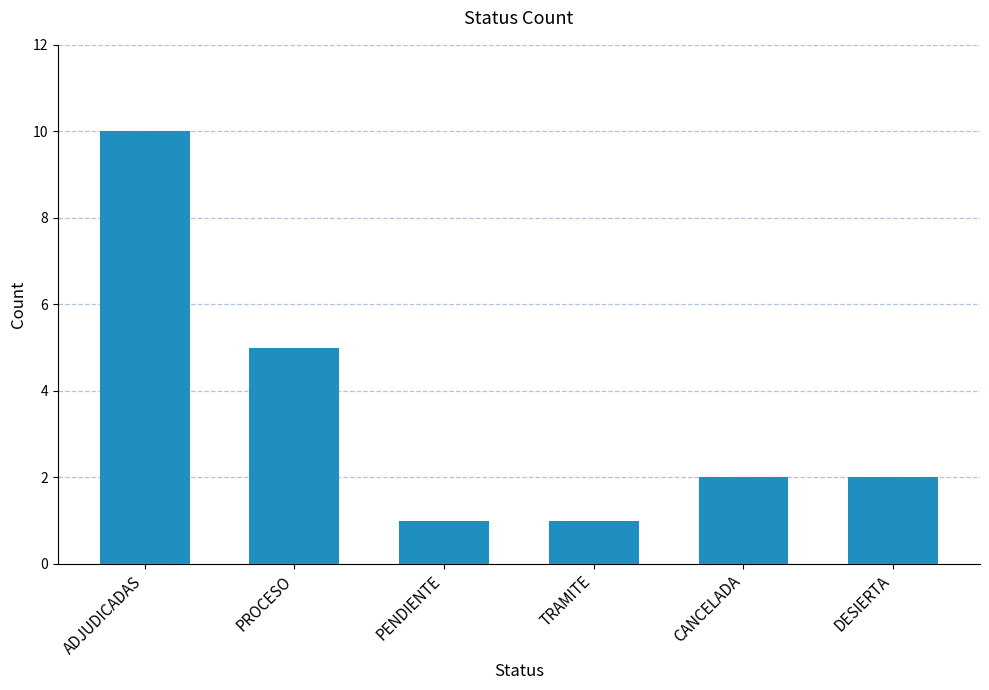

What is the ratio of the value at ADJUDICADAS to the value at PENDIENTE?

10.0